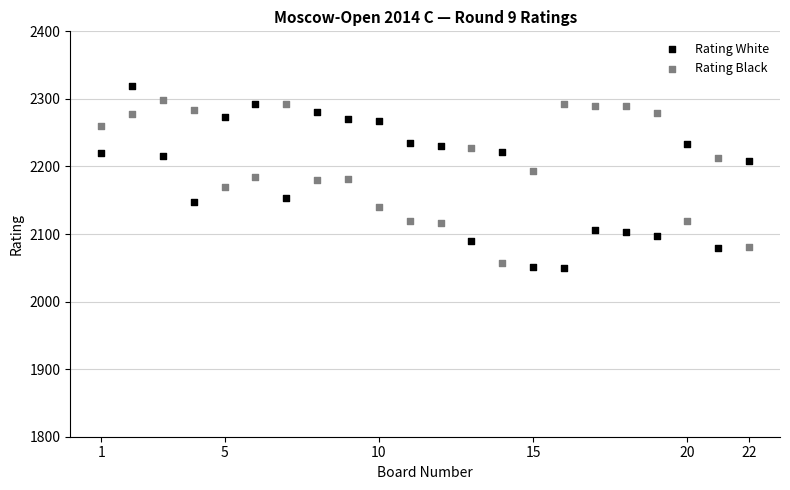

Across all data points, what is the range of Y values (max minus min)?

269